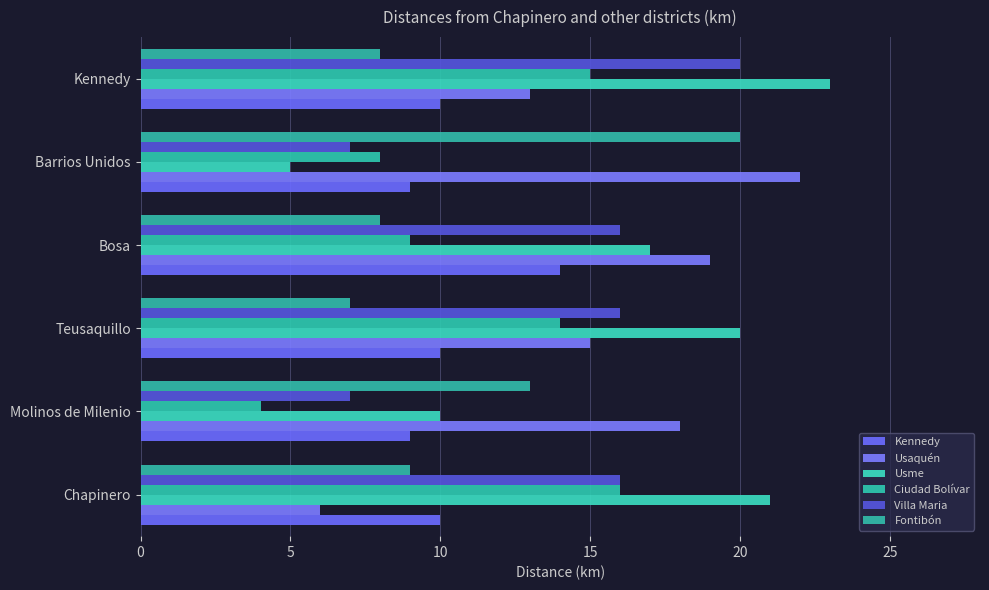

How many distinct data groups are displayed?

6